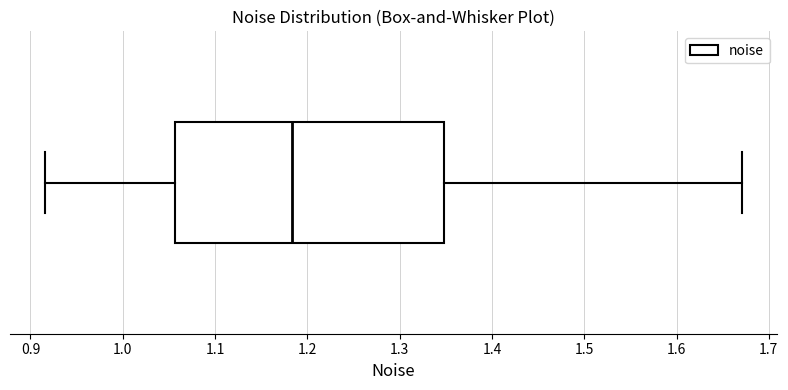

Where does the median line of the box sit on the x-axis? The values are not printed on the chart, so give them approximately, as read against the axis.

1.18